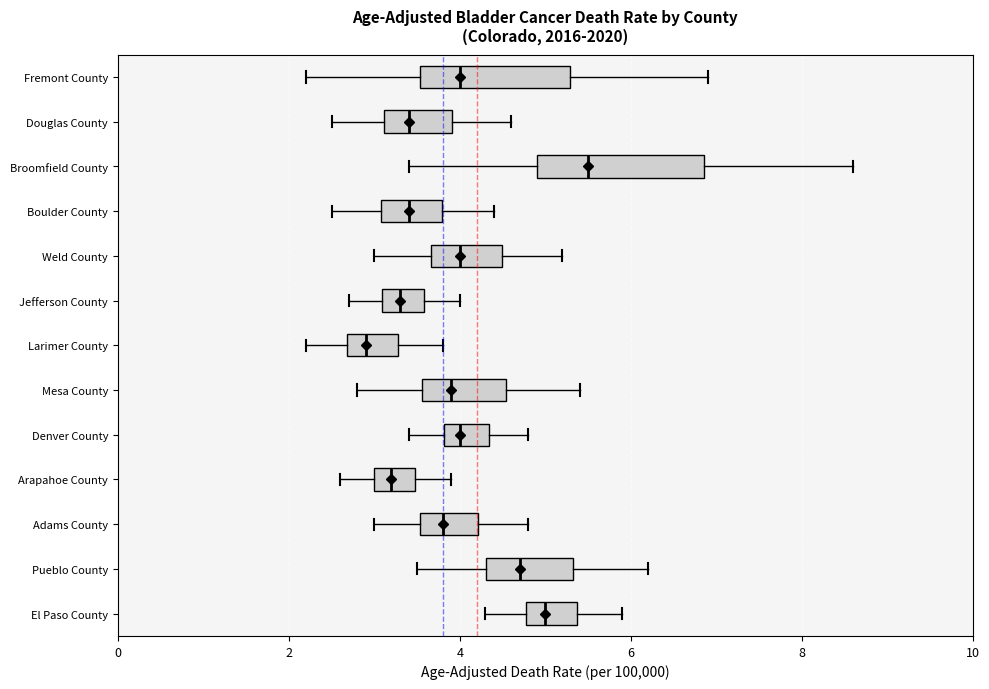

Reading bottom to top, transcribe this box plot: for each box, give where its median line is, the range the box spans, and where its two whiskers end, as read against the x-axis. The values are not printed on the chart, so give them approximately, as read against the axis.

El Paso County: median 5.0, box 4.8 to 5.4, whiskers 4.4 to 6.0
Pueblo County: median 4.8, box 4.4 to 5.4, whiskers 3.6 to 6.2
Adams County: median 3.8, box 3.6 to 4.2, whiskers 3.0 to 4.8
Arapahoe County: median 3.2, box 3.0 to 3.4, whiskers 2.6 to 4.0
Denver County: median 4.0, box 3.8 to 4.4, whiskers 3.4 to 4.8
Mesa County: median 4.0, box 3.6 to 4.6, whiskers 2.8 to 5.4
Larimer County: median 3.0, box 2.6 to 3.2, whiskers 2.2 to 3.8
Jefferson County: median 3.4, box 3.0 to 3.6, whiskers 2.8 to 4.0
Weld County: median 4.0, box 3.6 to 4.4, whiskers 3.0 to 5.2
Boulder County: median 3.4, box 3.0 to 3.8, whiskers 2.6 to 4.4
Broomfield County: median 5.6, box 5.0 to 6.8, whiskers 3.4 to 8.6
Douglas County: median 3.4, box 3.2 to 4.0, whiskers 2.6 to 4.6
Fremont County: median 4.0, box 3.6 to 5.2, whiskers 2.2 to 7.0